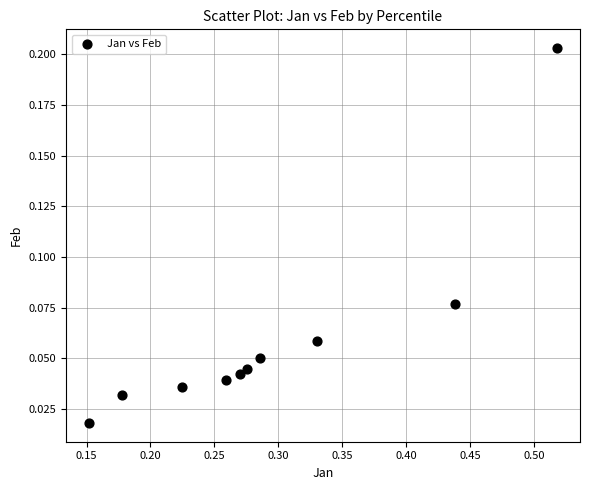

What is the range of X values (max minus min)?

0.4